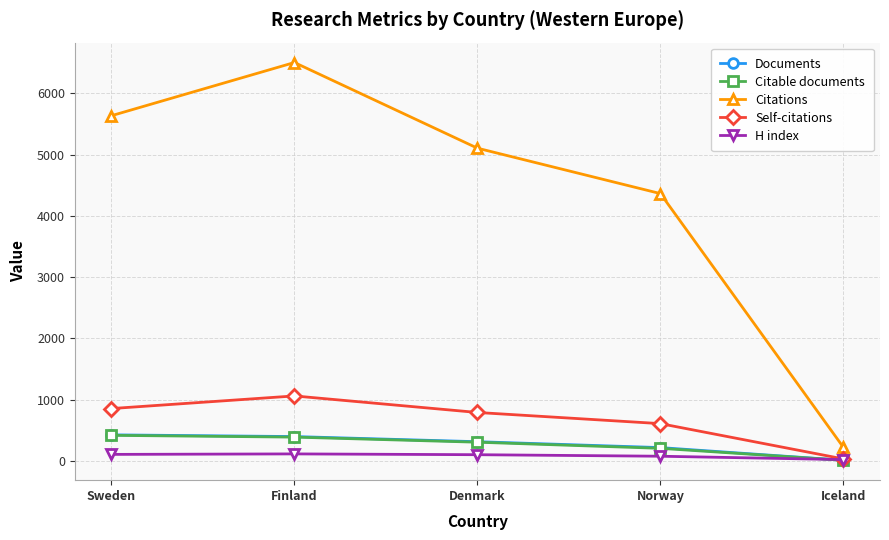

At how many categories does at least one series exceed 4764?

3